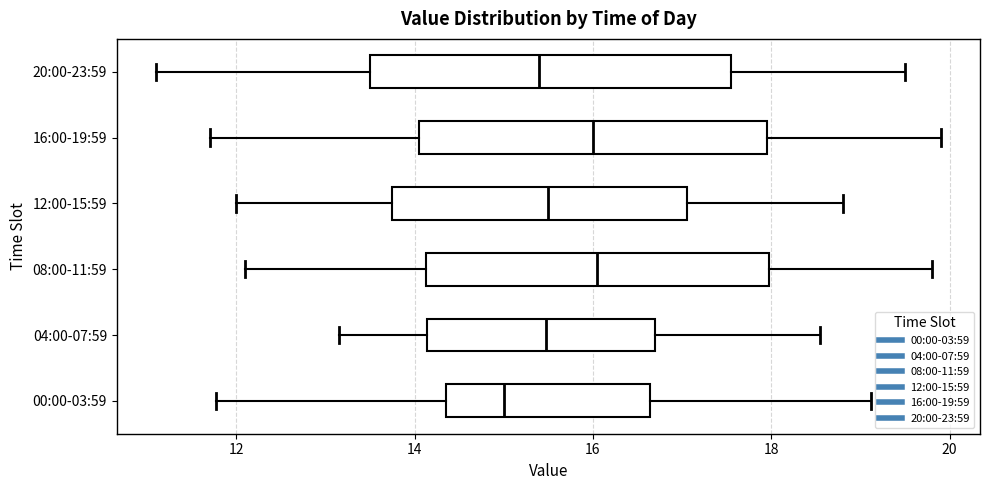

Reading bottom to top, transcribe this box plot: for each box, give where its median line is, the range the box spans, and where its two whiskers end, as read against the x-axis. The values are not printed on the chart, so give them approximately, as read against the axis.

00:00-03:59: median 15.0, box 14.4 to 16.6, whiskers 11.8 to 19.2
04:00-07:59: median 15.4, box 14.2 to 16.8, whiskers 13.2 to 18.6
08:00-11:59: median 16.0, box 14.2 to 18.0, whiskers 12.2 to 19.8
12:00-15:59: median 15.6, box 13.8 to 17.0, whiskers 12.0 to 18.8
16:00-19:59: median 16.0, box 14.0 to 18.0, whiskers 11.8 to 20.0
20:00-23:59: median 15.4, box 13.6 to 17.6, whiskers 11.2 to 19.6